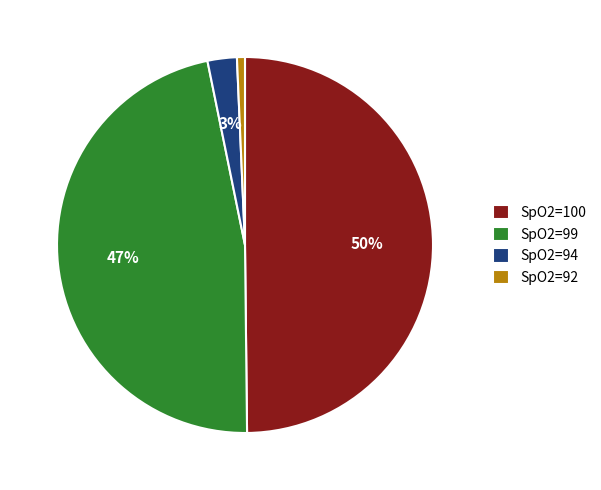

Combined, do SpO2=94 and SpO2=92 account for over 50%?

No